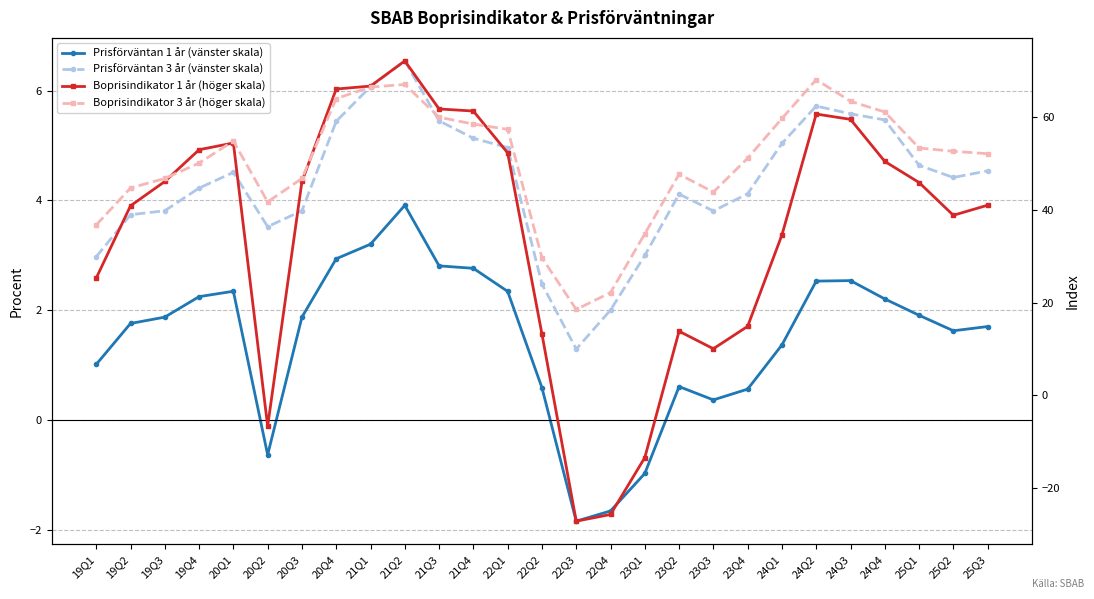

Is it true that Prisförväntan 1 år (vänster skala) equals 2.8 at 21Q3?

True